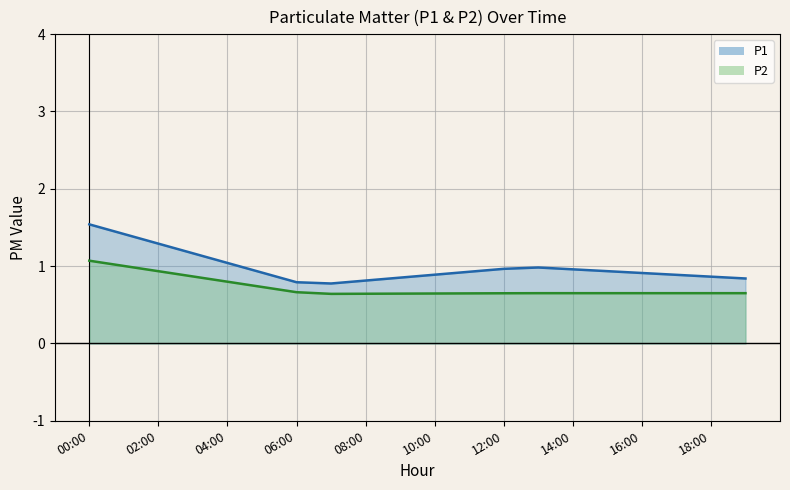

What is the label of the 1st point from the left?

00:00